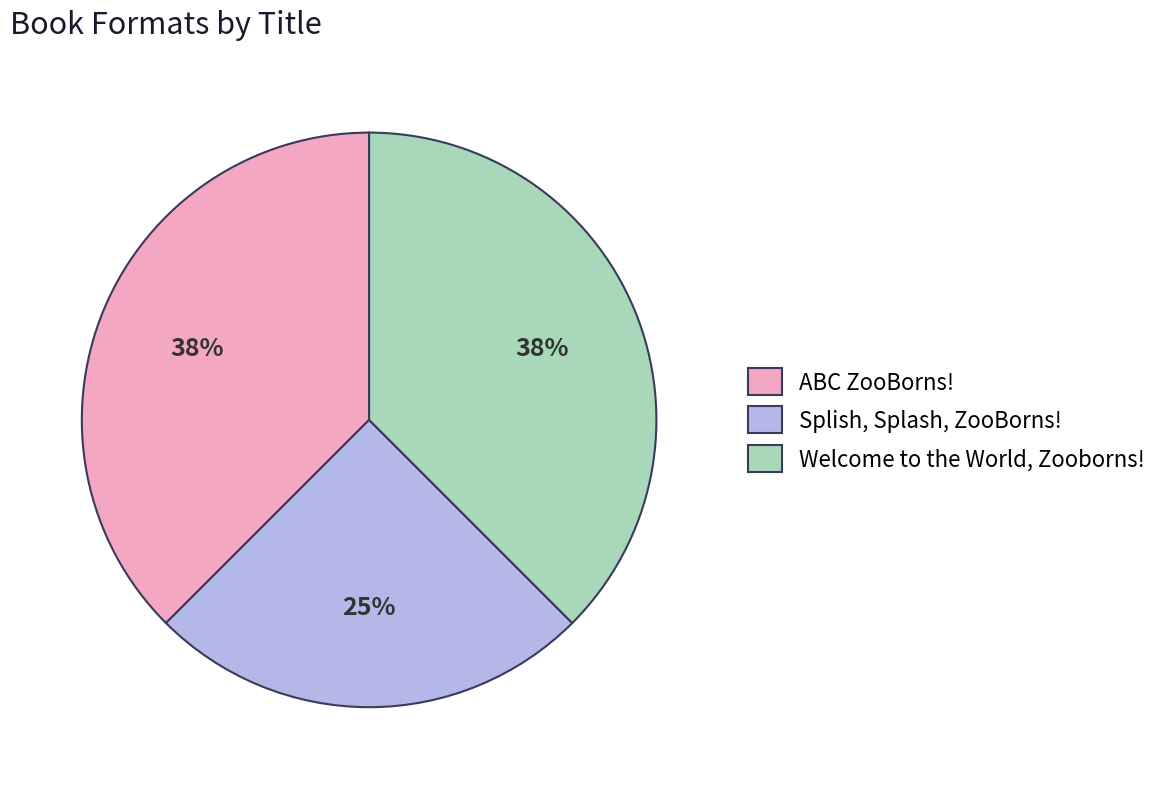

Which slice is the smallest?

Splish, Splash, ZooBorns!